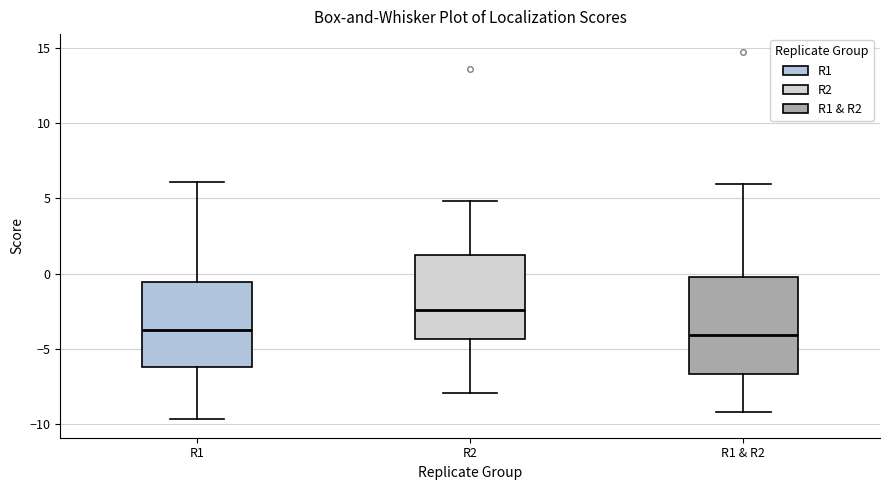

Reading left to right, transcribe this box plot: for each box, give where its median line is, the range the box spans, and where its two whiskers end, as read against the y-axis. The values are not printed on the chart, so give them approximately, as read against the axis.

R1: median -3.5, box -6.0 to -0.5, whiskers -9.5 to 6.0
R2: median -2.5, box -4.5 to 1.0, whiskers -8.0 to 5.0
R1 & R2: median -4.0, box -6.5 to 0.0, whiskers -9.0 to 6.0